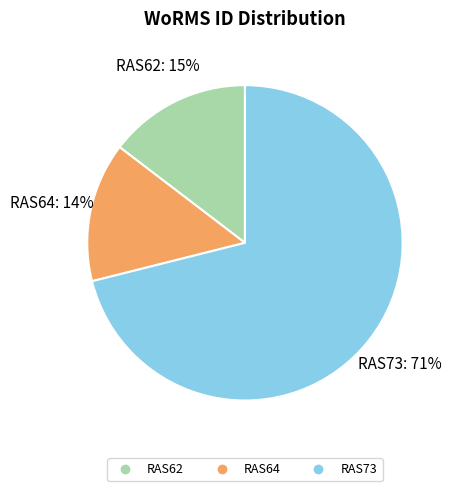

Does RAS73 represent more than half of the total?

Yes